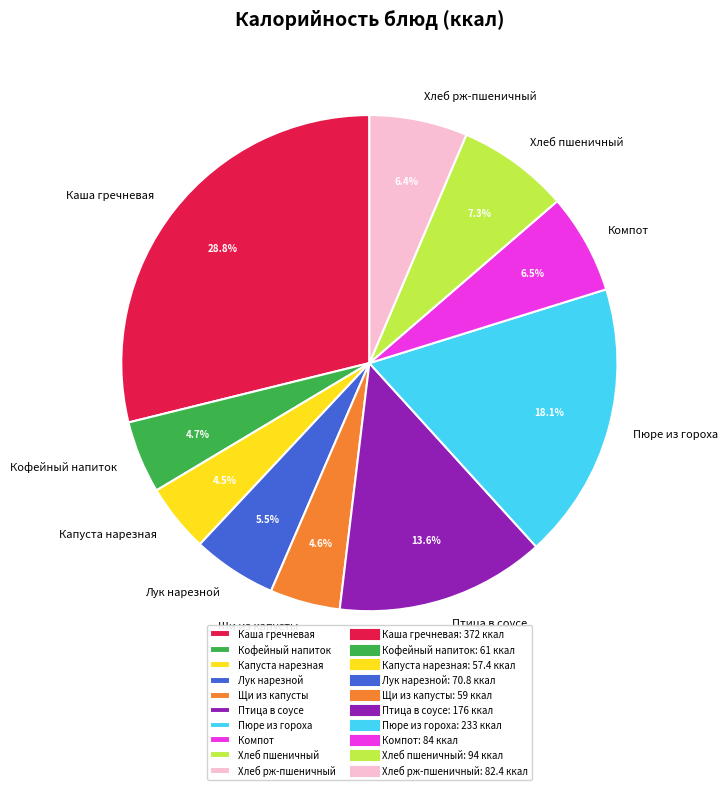

Is the sum of Кофейный напиток and Лук нарезной greater than half?

No